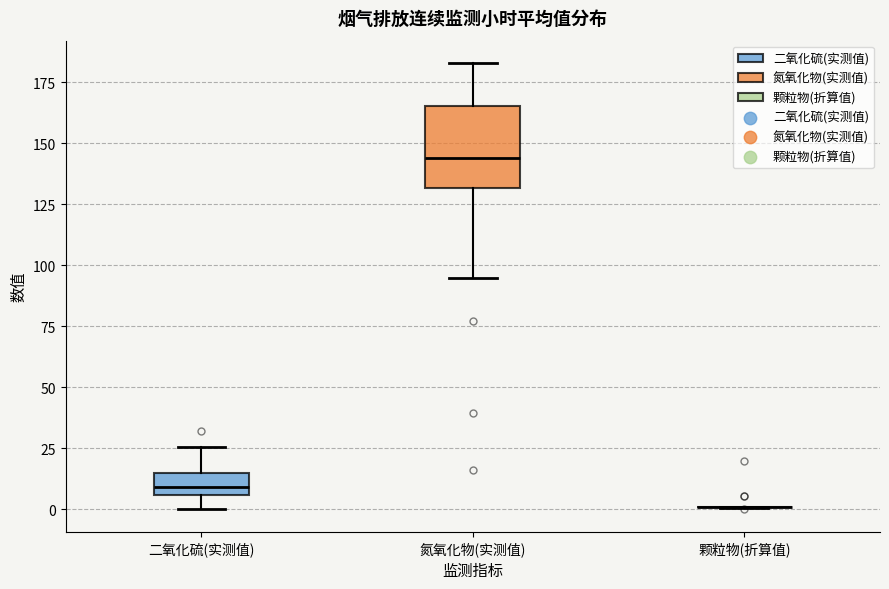

Reading left to right, transcribe this box plot: for each box, give where its median line is, the range the box spans, and where its two whiskers end, as read against the y-axis. The values are not printed on the chart, so give them approximately, as read against the axis.

二氧化硫(实测值): median 10, box 5 to 15, whiskers 0 to 25
氮氧化物(实测值): median 145, box 130 to 165, whiskers 95 to 185
颗粒物(折算值): box collapsed to a line at 0, whiskers 0 to 0